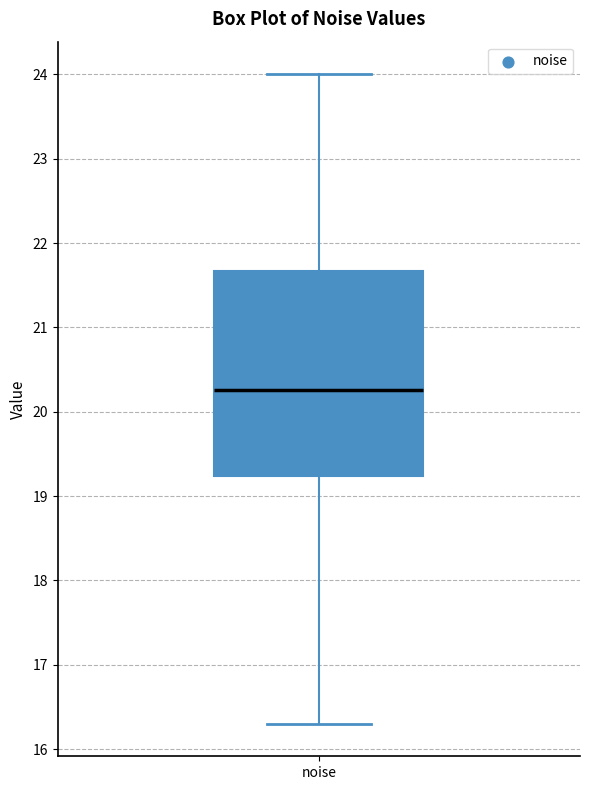

Read this box plot against the y-axis: the position of the median line, the range covered by the box, and the ends of both whiskers. The values are not printed on the chart, so give them approximately, as read against the axis.

median 20.3, box 19.2 to 21.7, whiskers 16.3 to 24.0